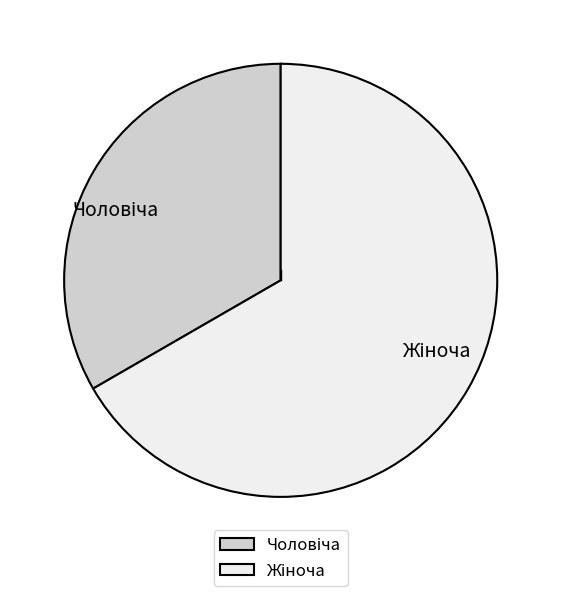

Is there any slice that represents more than half of the pie?

Yes